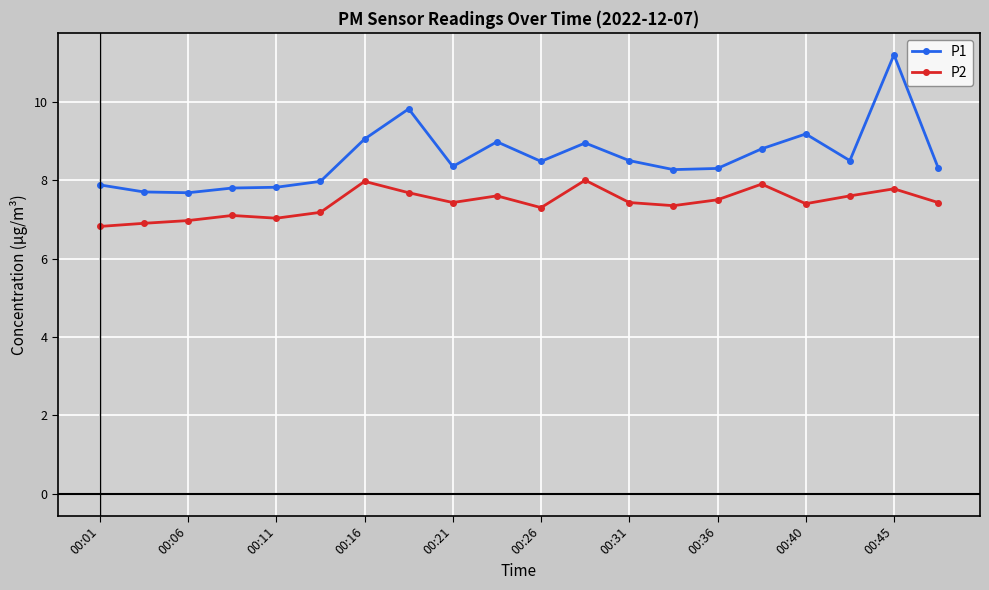

What is the value of the P1 point at the 18th from the left?

8.5